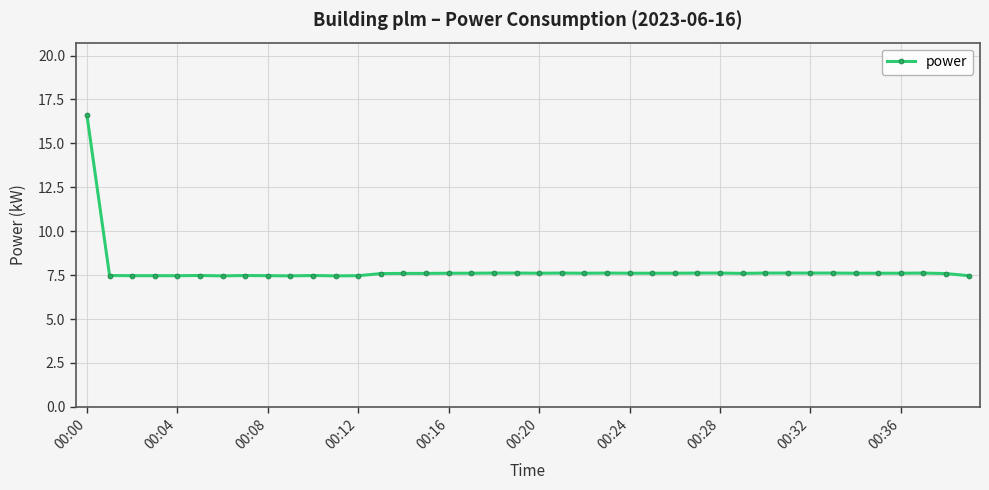

What is the smallest value displayed?

7.5